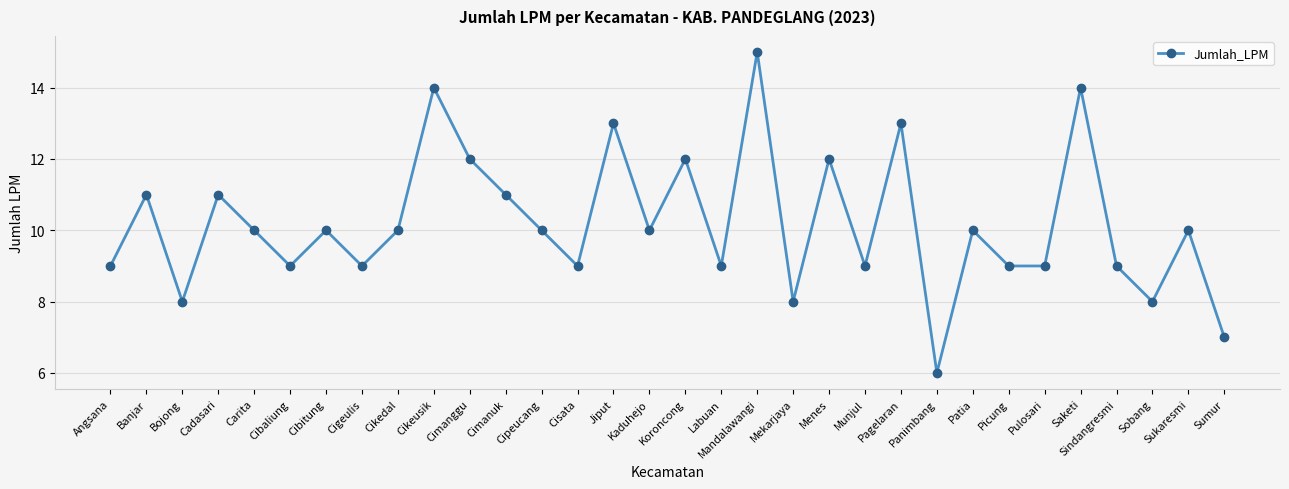

What is the label of the 8th point from the right?

Patia